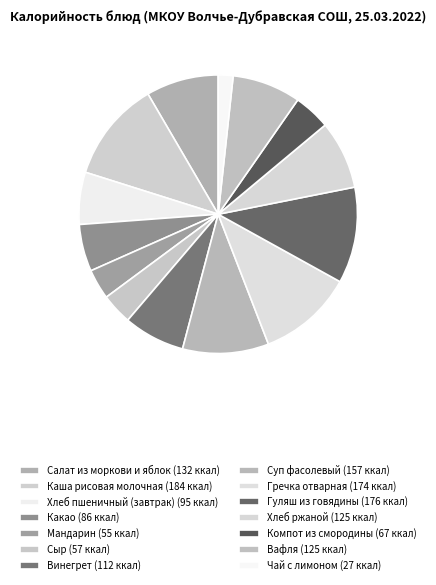

What is the largest slice in the pie chart?

Каша рисовая молочная